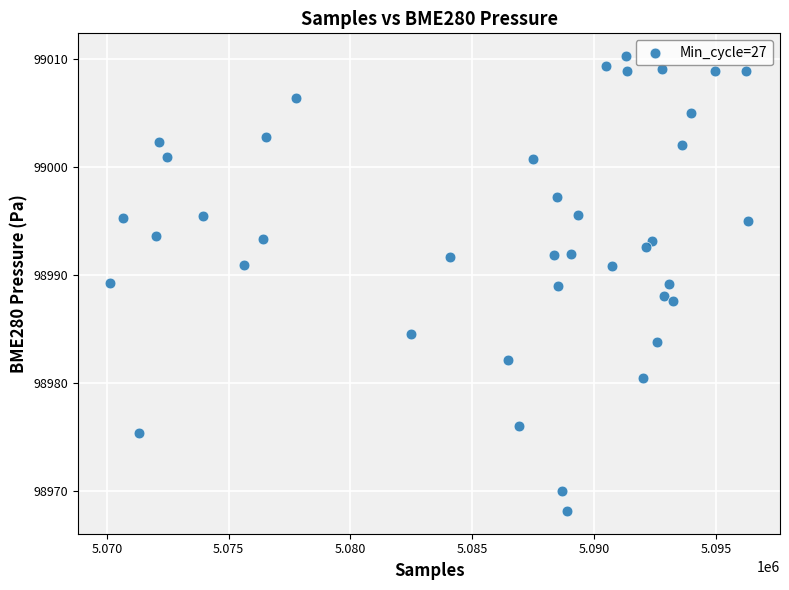

What is the range of X values (max minus min)?

26183.0